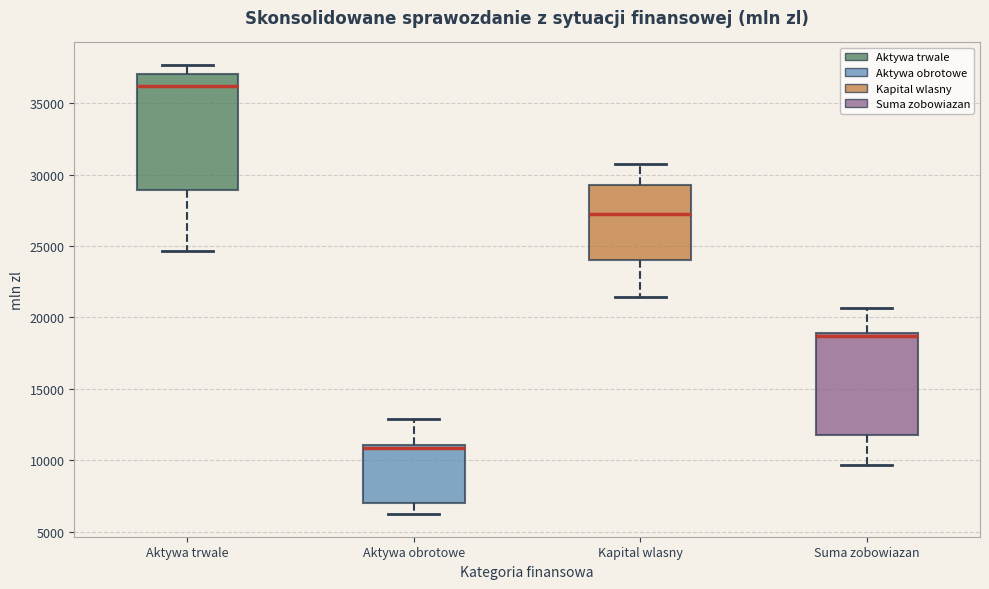

Reading left to right, read every box against the y-axis: the position of its median line, the range the box covers, and the ends of its whiskers. The values are not printed on the chart, so give them approximately, as read against the axis.

Aktywa trwale: median 36000, box 29000 to 37000, whiskers 24500 to 37500
Aktywa obrotowe: median 11000 (just below the box's upper edge), box 7000 to 11000, whiskers 6000 to 13000
Kapital wlasny: median 27000, box 24000 to 29500, whiskers 21500 to 30500
Suma zobowiazan: median 18500, box 12000 to 19000, whiskers 9500 to 20500